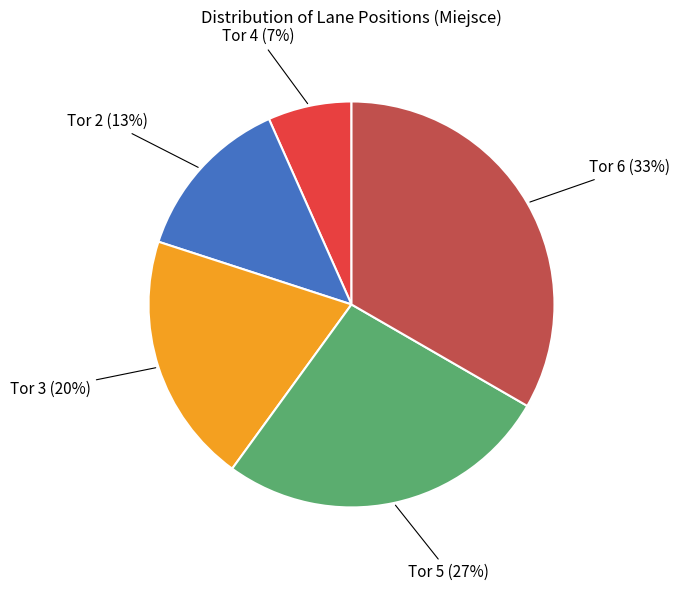

Does any single category account for the majority?

No